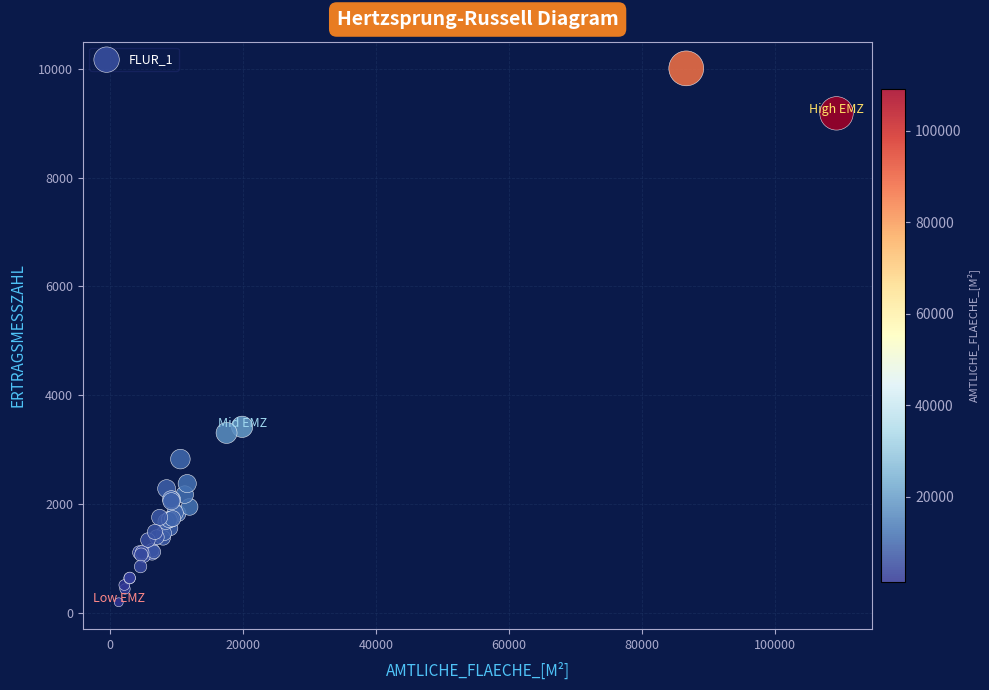

What Y value in the scatter plot is closest to 5101?

3418